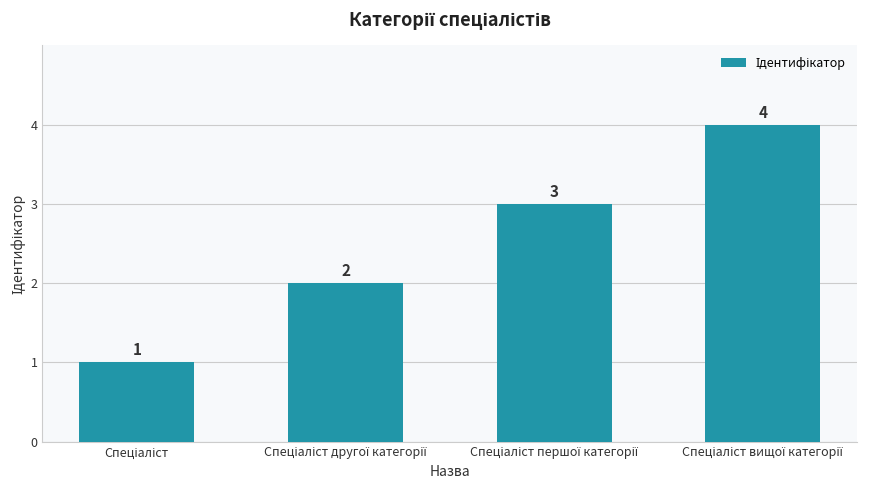

How many values are between 2 and 4?

3